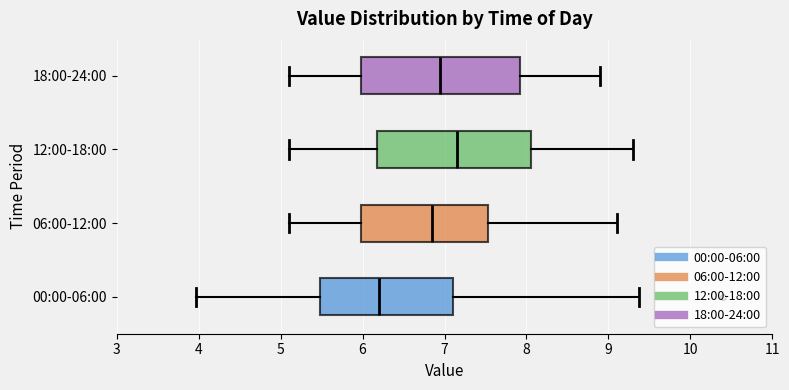

Where does the right whisker of the box for 00:00-06:00 end on the x-axis? The values are not printed on the chart, so give them approximately, as read against the axis.

9.4